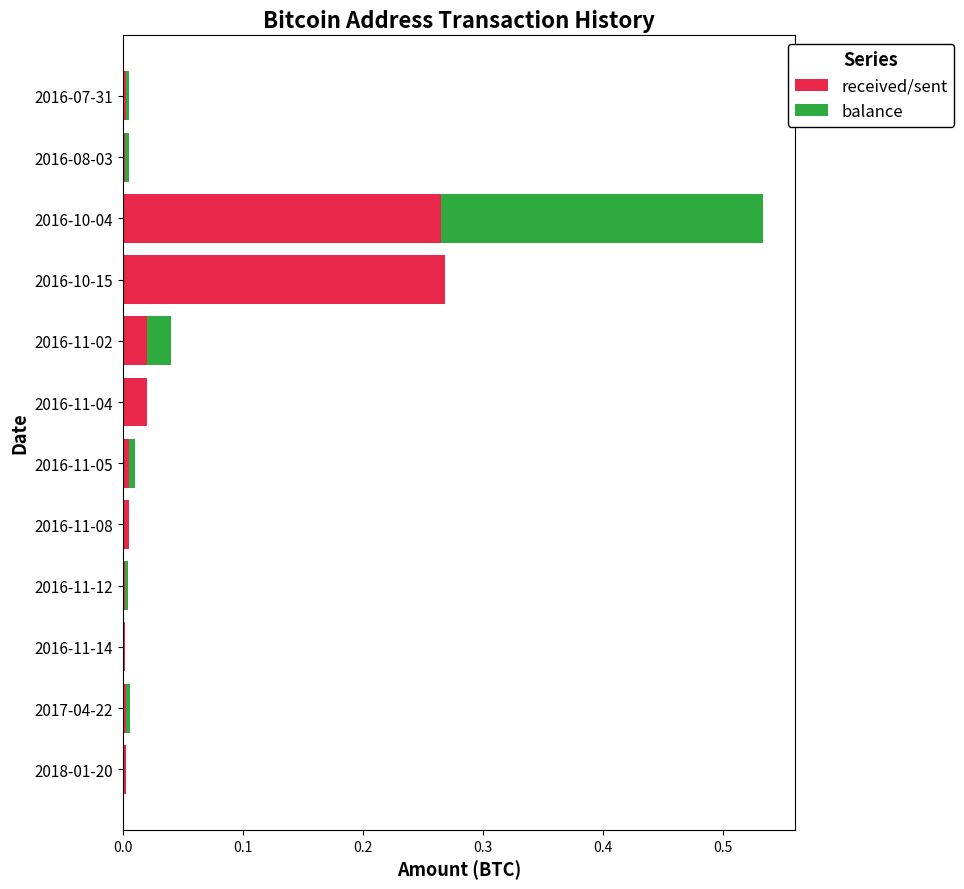

What is the total value across all series at 2016-10-04?

0.5